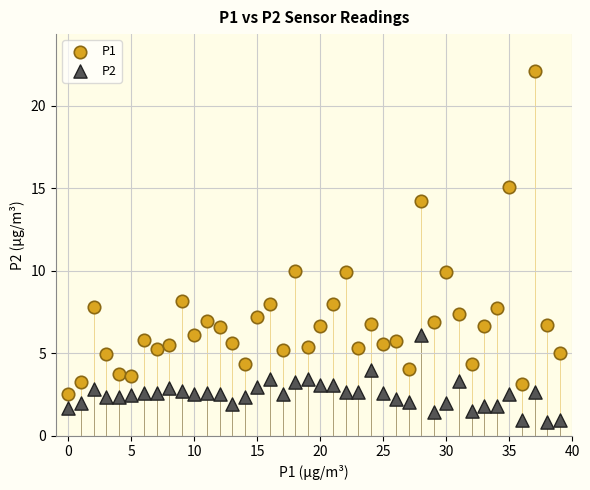

Which series contains the highest Y value?

P1